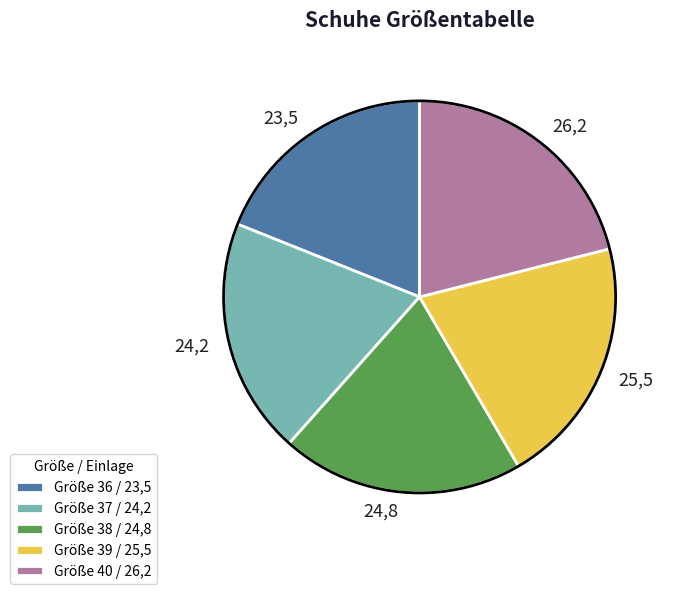

Is there a majority slice in this chart?

No